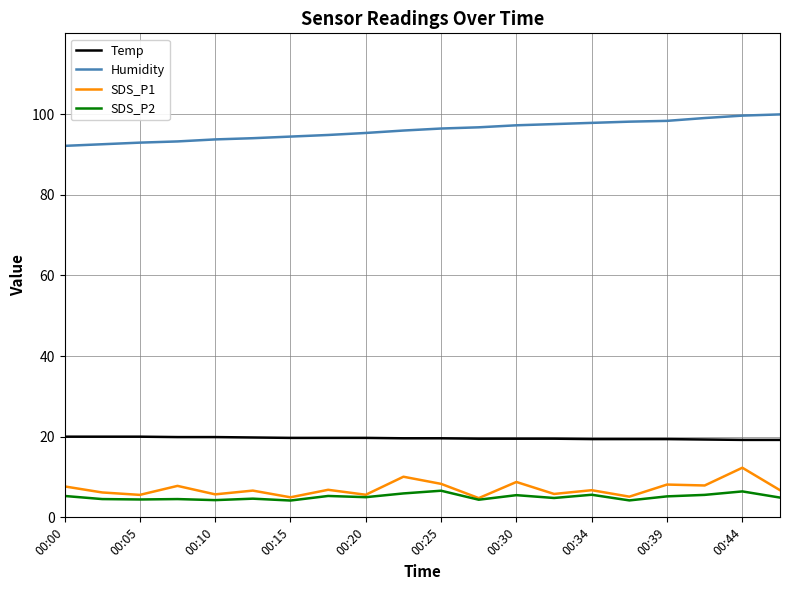

List the series in order of their peak value, lowest first.

SDS_P2, SDS_P1, Temp, Humidity